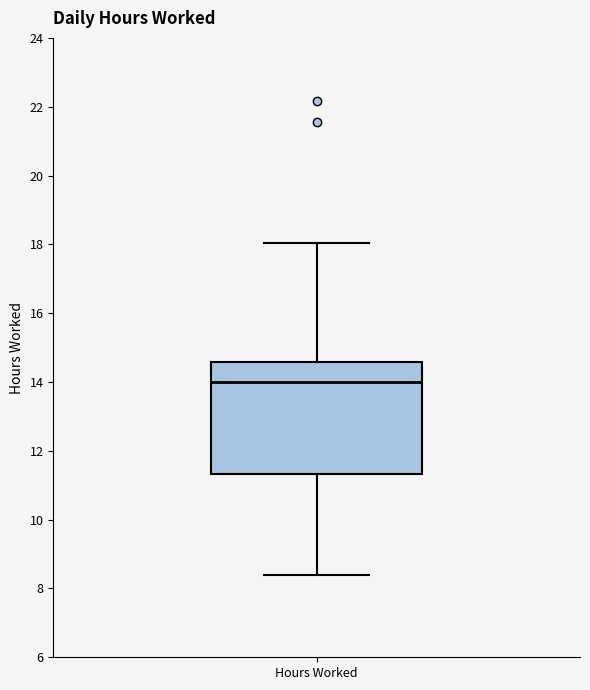

Read this box plot against the y-axis: the position of the median line, the range covered by the box, and the ends of both whiskers. The values are not printed on the chart, so give them approximately, as read against the axis.

median 14.0, box 11.4 to 14.6, whiskers 8.4 to 18.0